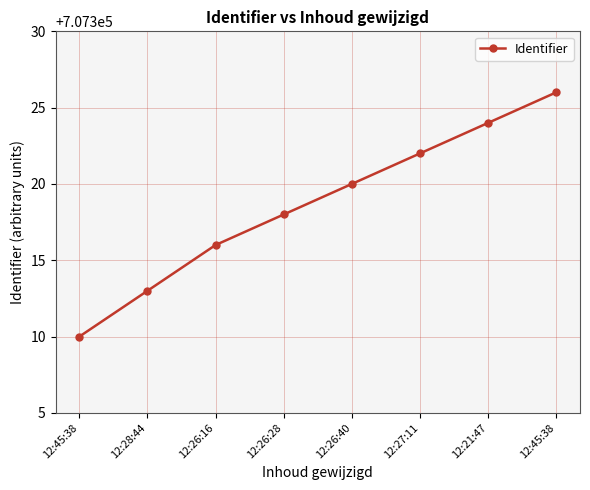

Count the number of categories in the chart.

8